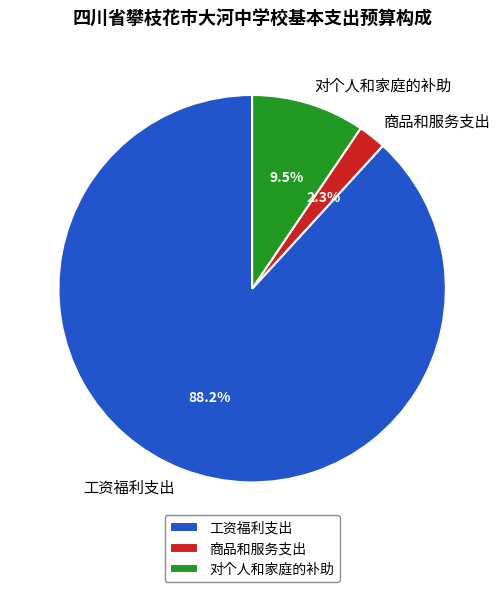

Between 工资福利支出 and 商品和服务支出, which is larger?

工资福利支出